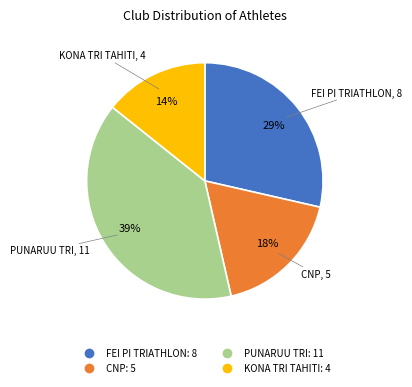

Which slice is the smallest?

KONA TRI TAHITI